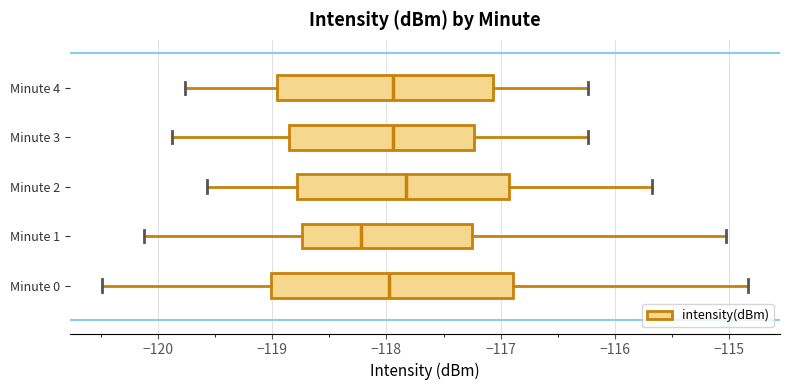

Where is the left edge of the box for Minute 1 on the x-axis? The values are not printed on the chart, so give them approximately, as read against the axis.

-118.7